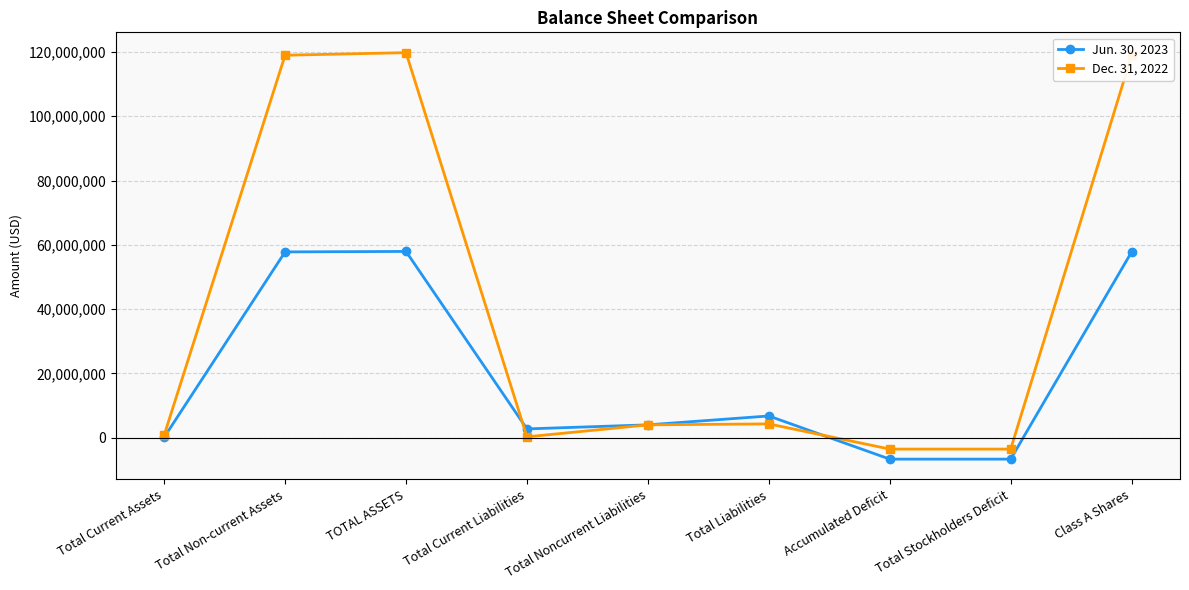

Rank the series by their average value, from highest to lowest.

Dec. 31, 2022, Jun. 30, 2023